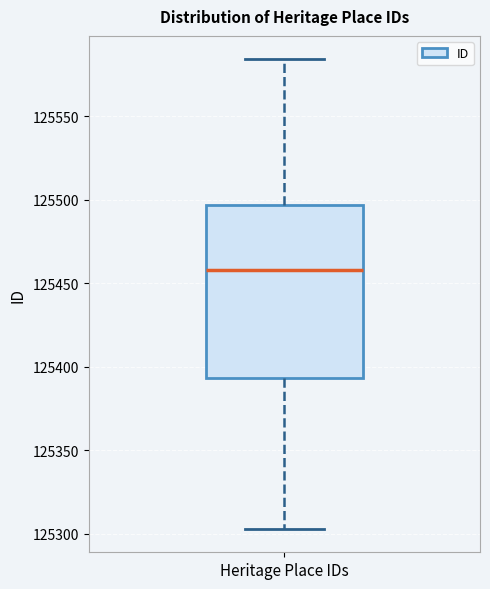

Read this box plot against the y-axis: the position of the median line, the range covered by the box, and the ends of both whiskers. The values are not printed on the chart, so give them approximately, as read against the axis.

median 125460, box 125395 to 125495, whiskers 125305 to 125585